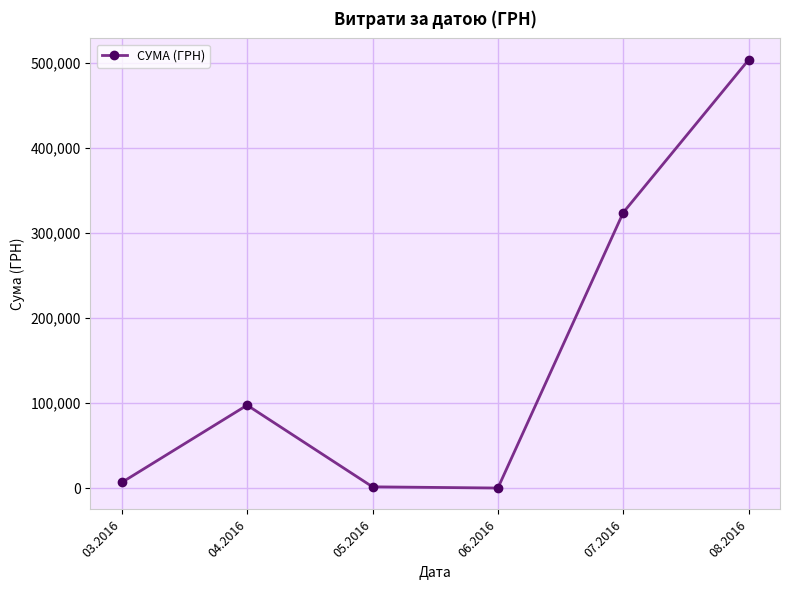

The value at 08.2016 is 503741.0. True or false?

True